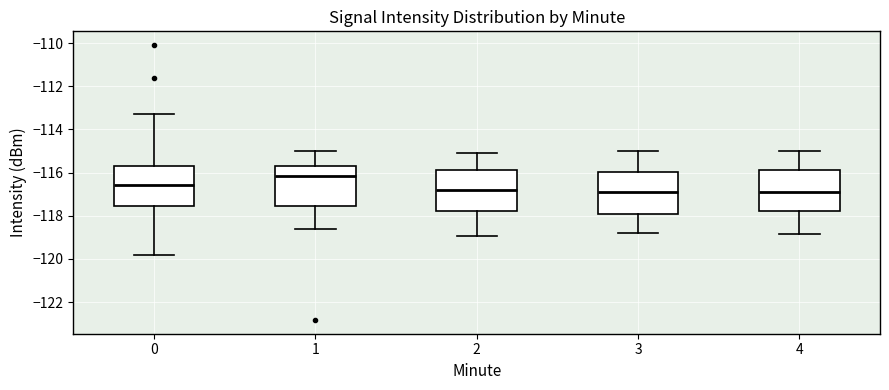

Reading left to right, transcribe this box plot: for each box, give where its median line is, the range the box spans, and where its two whiskers end, as read against the y-axis. The values are not printed on the chart, so give them approximately, as read against the axis.

0: median -116.6, box -117.6 to -115.6, whiskers -119.8 to -113.2
1: median -116.2, box -117.6 to -115.8, whiskers -118.6 to -115.0
2: median -116.8, box -117.8 to -115.8, whiskers -119.0 to -115.0
3: median -116.8, box -118.0 to -116.0, whiskers -118.8 to -115.0
4: median -117.0, box -117.8 to -115.8, whiskers -118.8 to -115.0